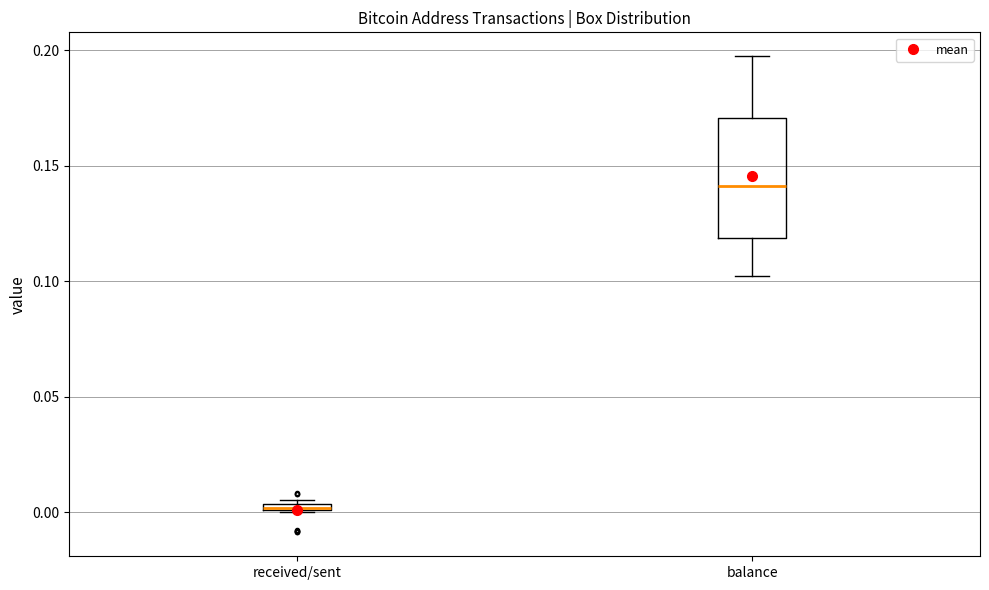

Which box is the tallest, from its lower edge to its upper edge?

balance